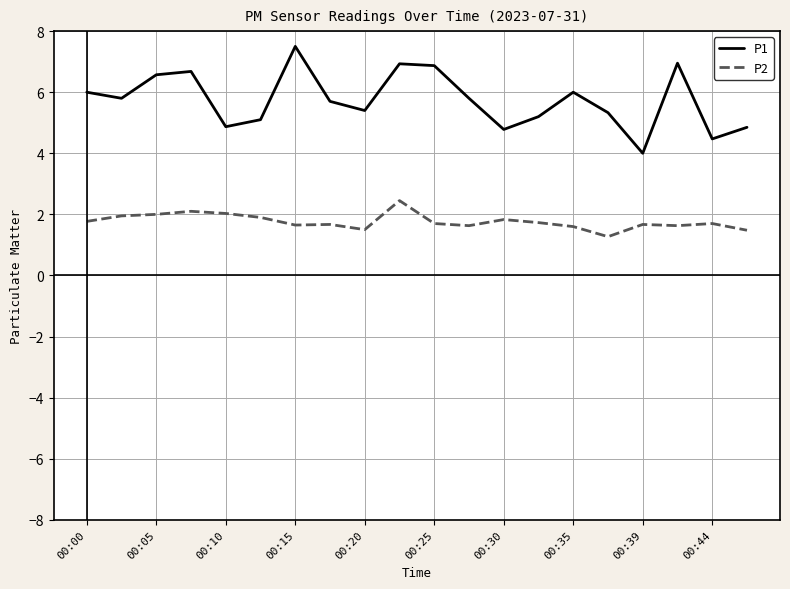

What is the difference between the maximum and minimum values in the P1 series?

3.5